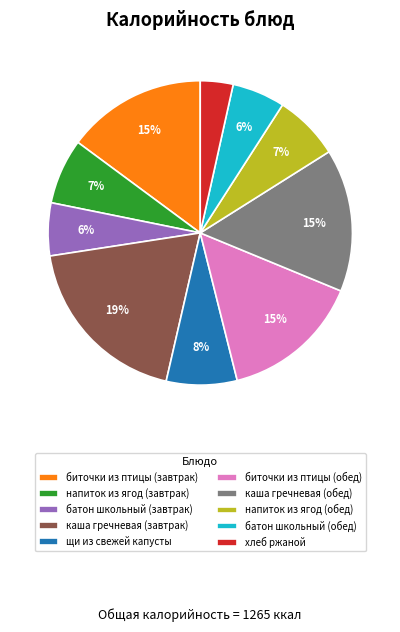

To the nearest percent, what portion does батон школьный (обед) represent?

6%